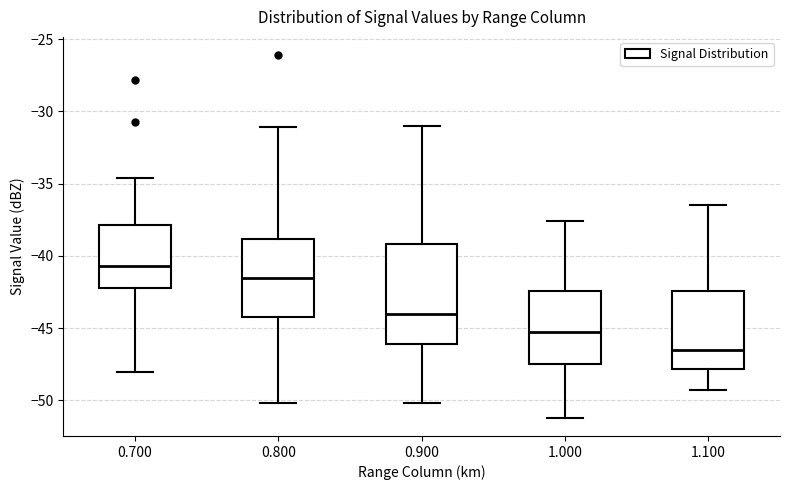

Which box is the tallest, from its lower edge to its upper edge?

0.900